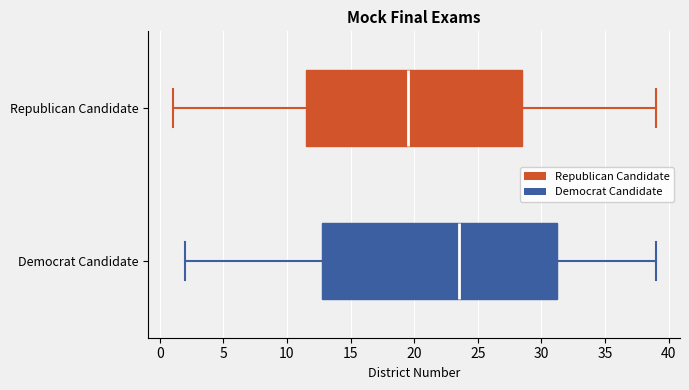

Reading bottom to top, read every box against the x-axis: the position of its median line, the range the box covers, and the ends of its whiskers. The values are not printed on the chart, so give them approximately, as read against the axis.

Democrat Candidate: median 23.5, box 13.0 to 31.5, whiskers 2.0 to 39.0
Republican Candidate: median 19.5, box 11.5 to 28.5, whiskers 1.0 to 39.0